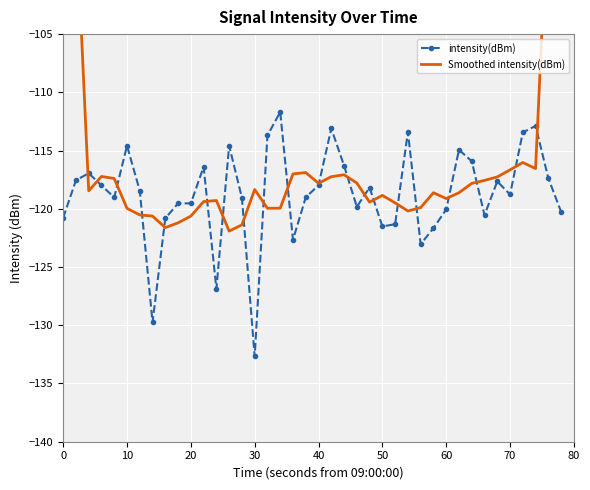

What is the highest value of the intensity(dBm) series?

-111.7